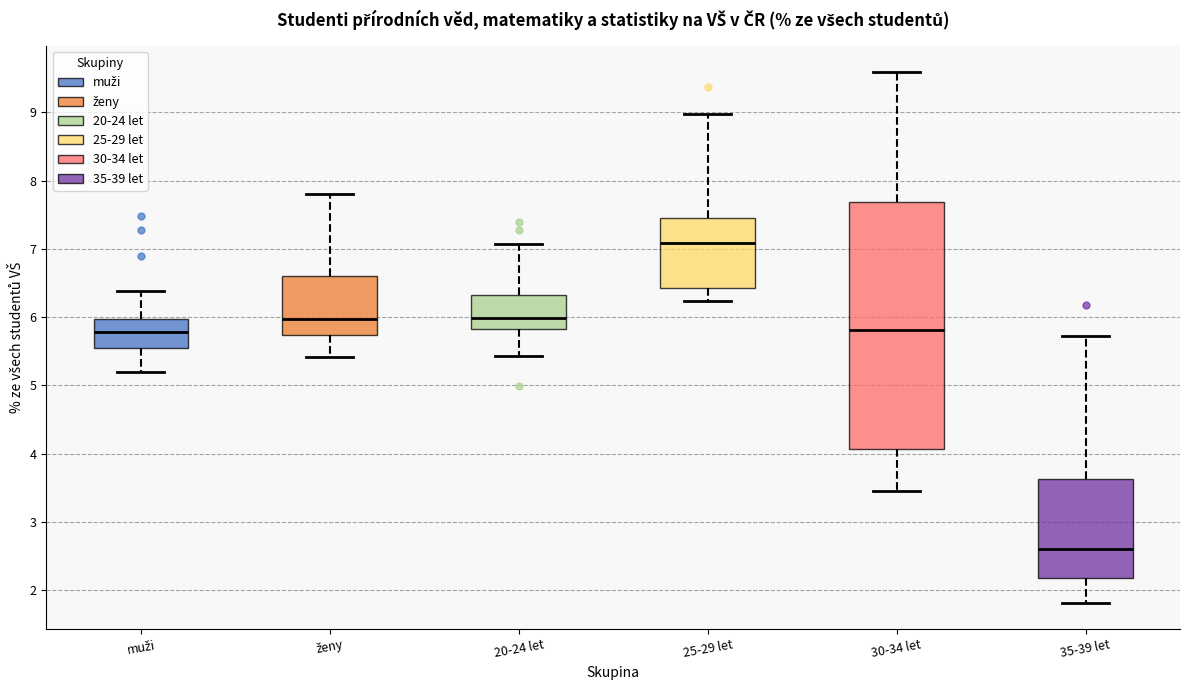

Which box's median line is the highest?

25-29 let